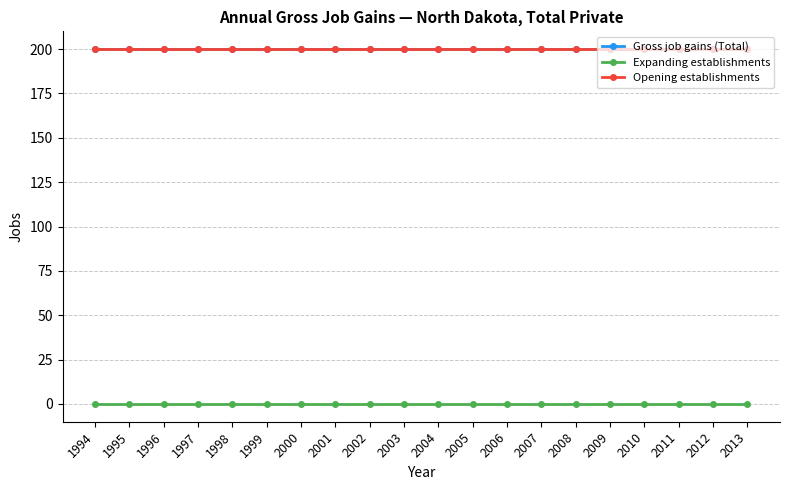

At which label is Gross job gains (Total) closest to 200?

1994